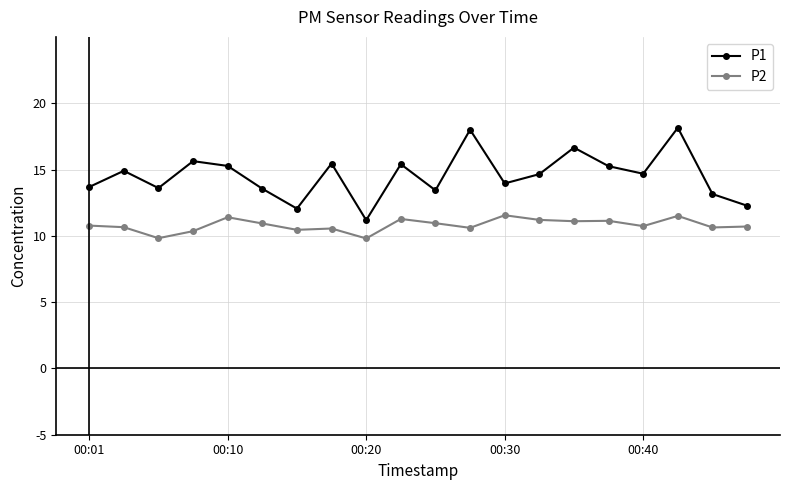

Count the number of data series in this chart.

2